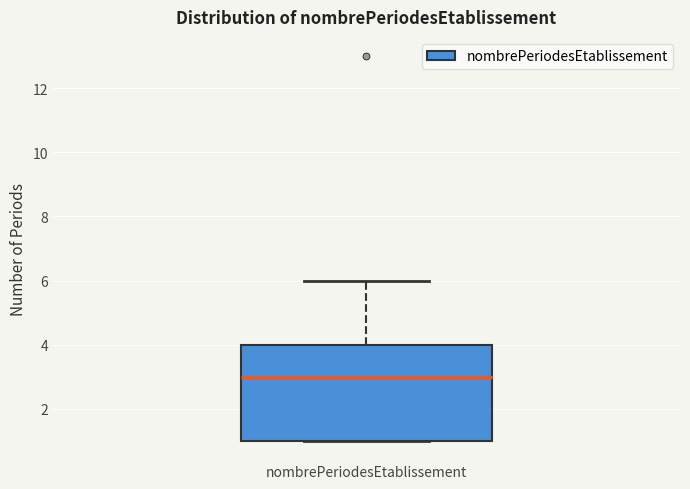

Transcribe this box plot: give where the median line is, the range the box spans, and where the two whiskers end, as read against the y-axis. The values are not printed on the chart, so give them approximately, as read against the axis.

median 3, box 1 to 4, whiskers 1 to 6